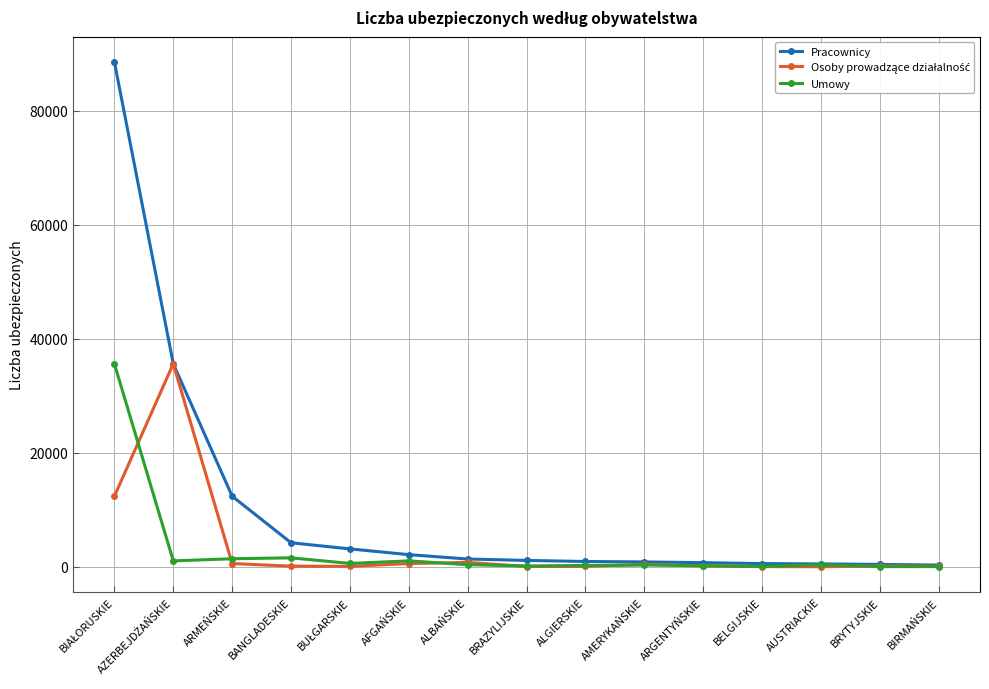

Which series has the largest range (max minus min)?

Pracownicy